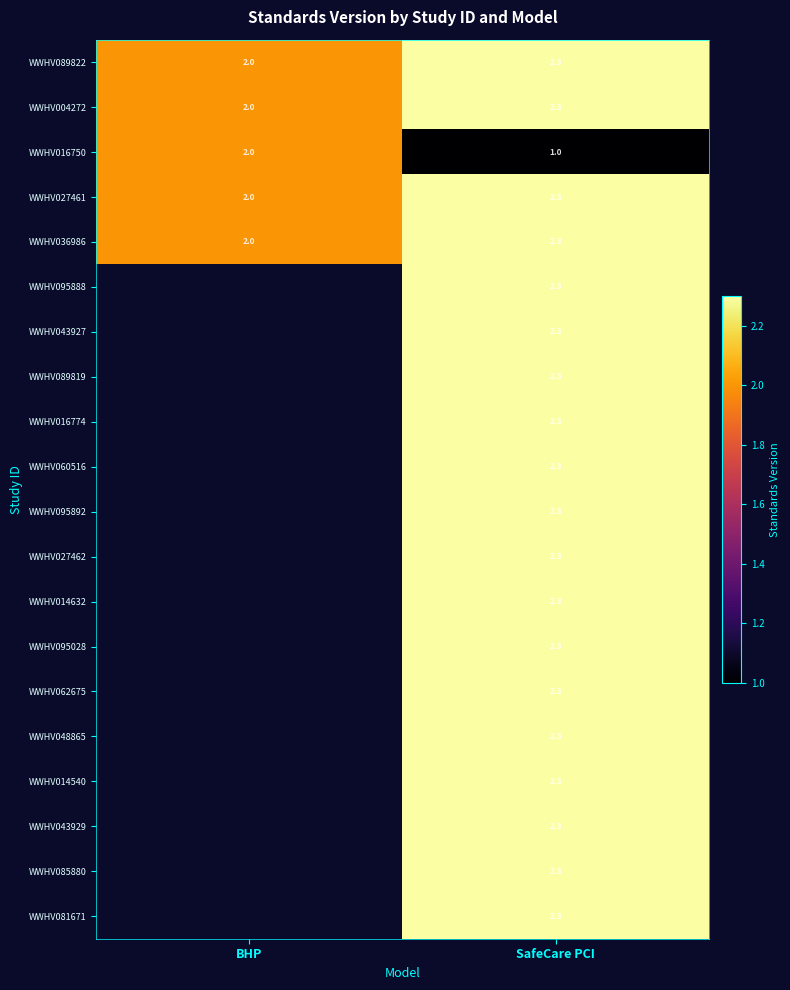

What is the total value across all series at SafeCare PCI?

44.7